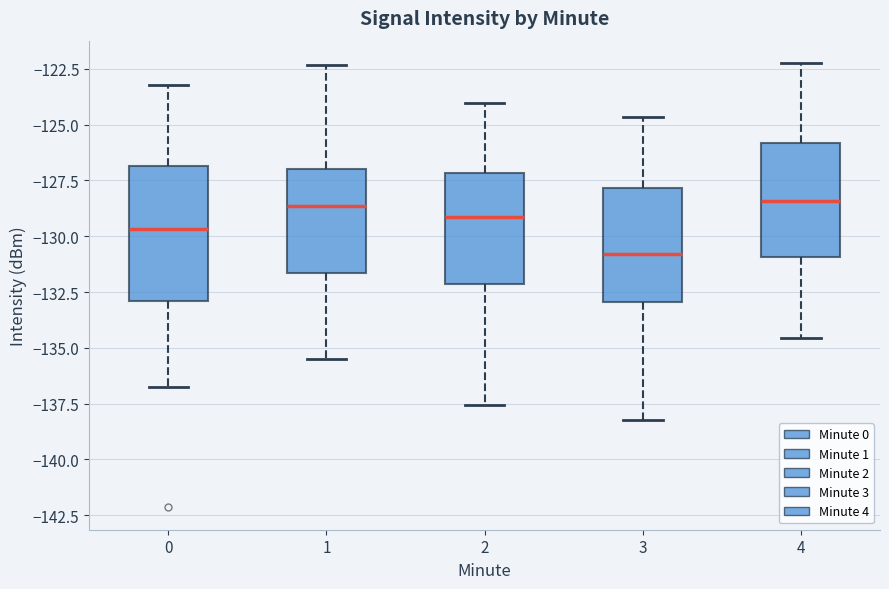

Reading left to right, read every box against the y-axis: the position of its median line, the range the box covers, and the ends of its whiskers. The values are not printed on the chart, so give them approximately, as read against the axis.

0: median -129.5, box -133.0 to -127.0, whiskers -136.5 to -123.0
1: median -128.5, box -131.5 to -127.0, whiskers -135.5 to -122.5
2: median -129.0, box -132.0 to -127.0, whiskers -137.5 to -124.0
3: median -131.0, box -133.0 to -128.0, whiskers -138.0 to -124.5
4: median -128.5, box -131.0 to -126.0, whiskers -134.5 to -122.0